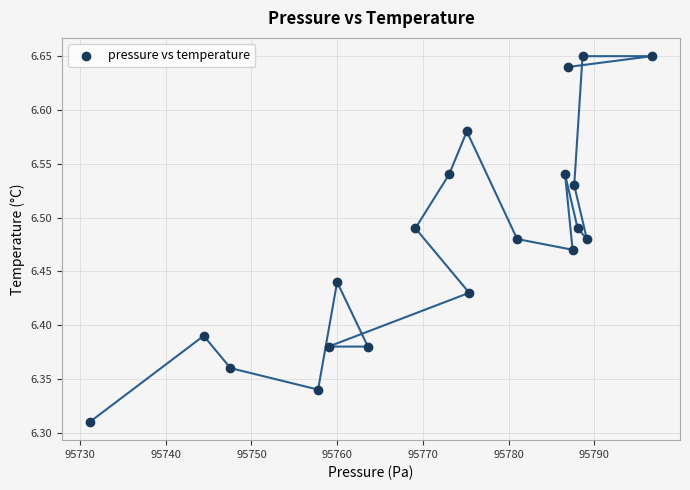

What is the range of X values (max minus min)?

65.6